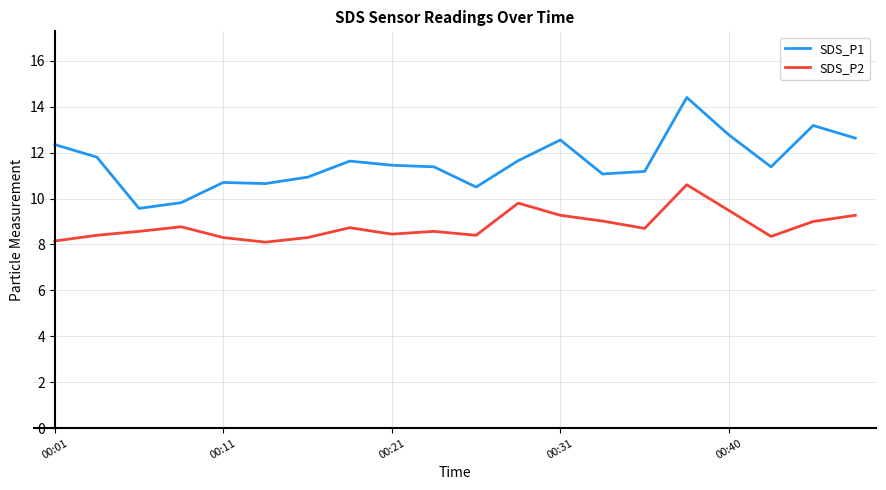

List the series in order of their overall mean, lowest first.

SDS_P2, SDS_P1